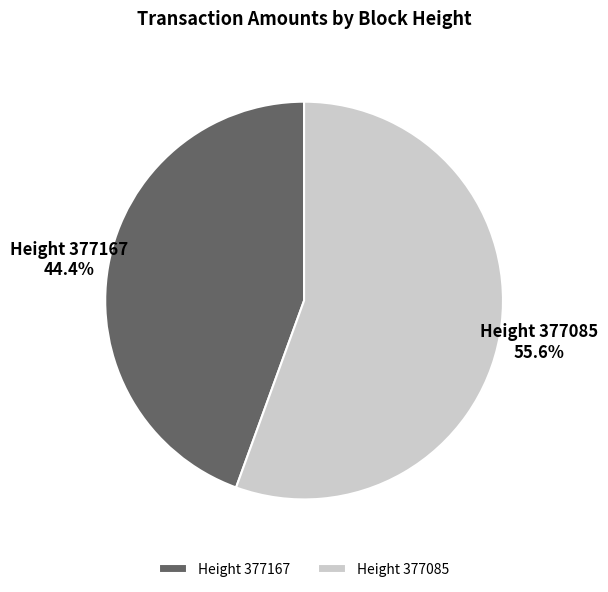

How many segments does this pie chart have?

2